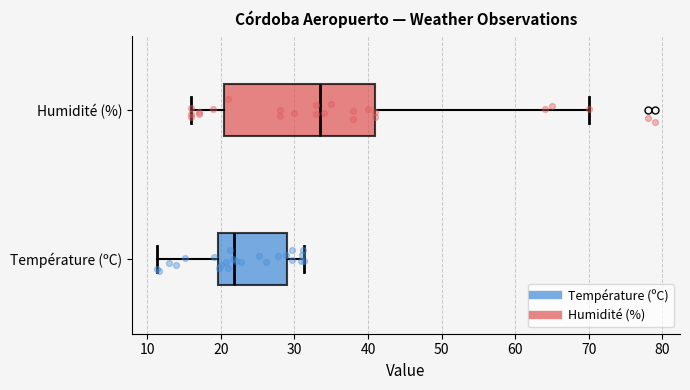

Reading bottom to top, read every box against the x-axis: the position of its median line, the range the box covers, and the ends of its whiskers. The values are not printed on the chart, so give them approximately, as read against the axis.

Température (ºC): median 22, box 20 to 29, whiskers 11 to 31
Humidité (%): median 34, box 21 to 41, whiskers 16 to 70